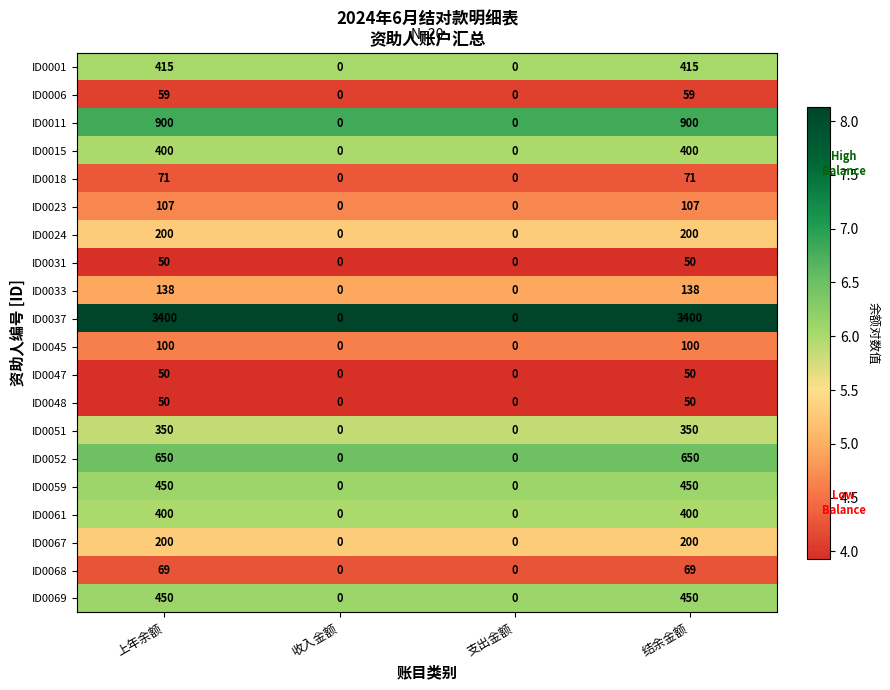

Which series has the largest total across all categories?

ID0037